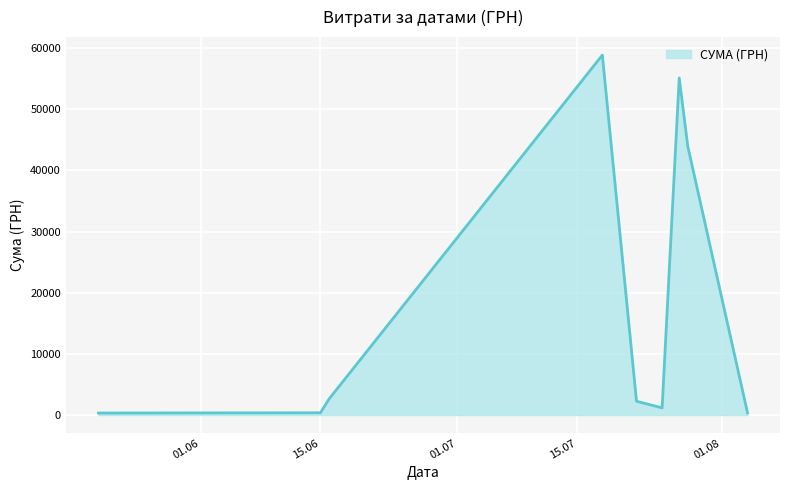

What is the maximum value shown in the chart?

58840.0